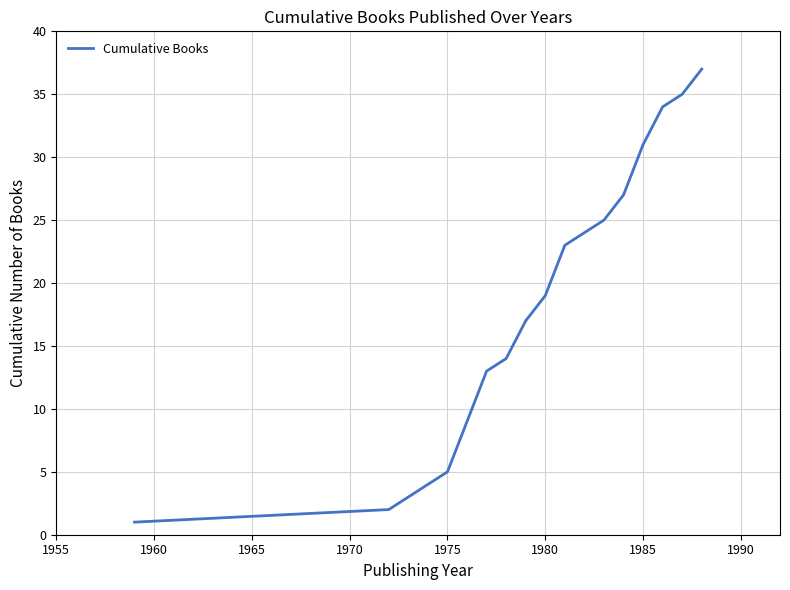

What is the difference between the maximum and minimum values?

36